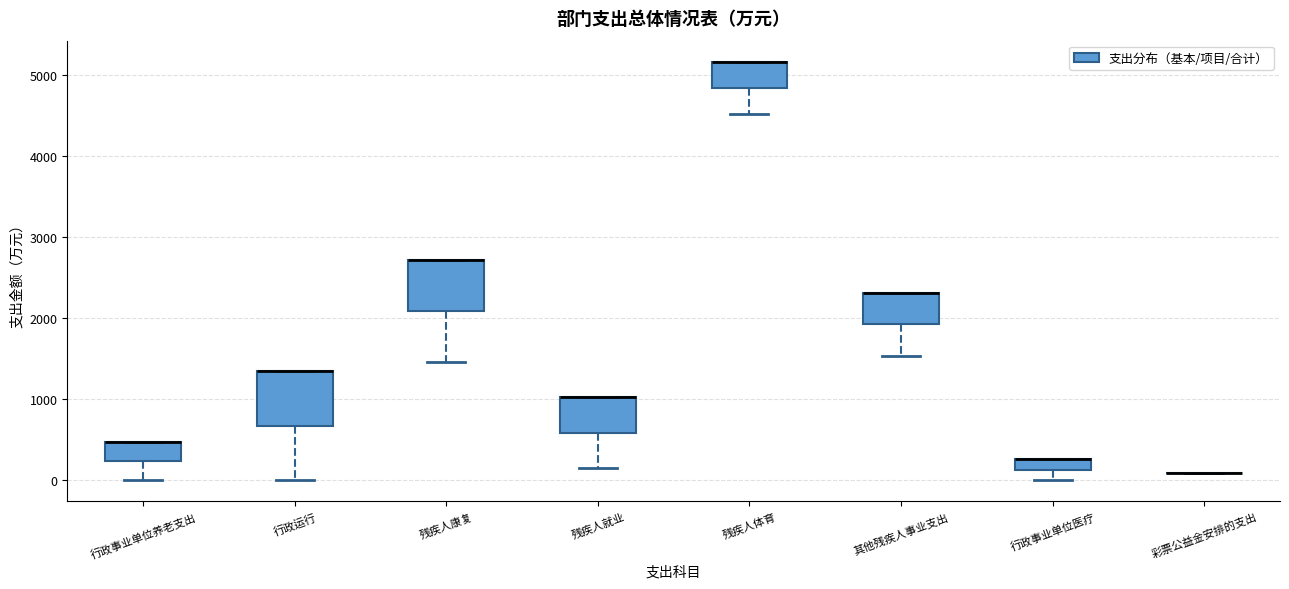

Where does the lower whisker of the box for 残疾人就业 end on the y-axis? The values are not printed on the chart, so give them approximately, as read against the axis.

200